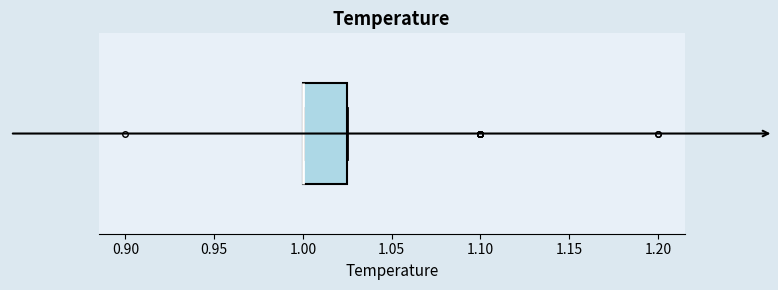

Read this box plot against the x-axis: the position of the median line, the range covered by the box, and the ends of both whiskers. The values are not printed on the chart, so give them approximately, as read against the axis.

median 1.000 (drawn on the box's left edge), box 1.000 to 1.025, whiskers 1.000 to 1.025